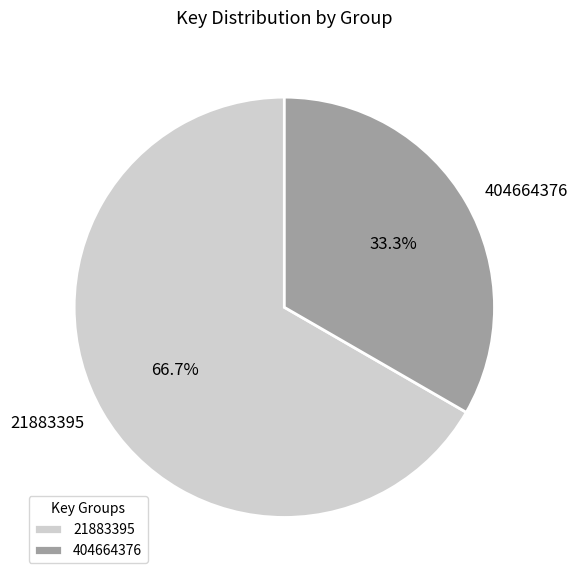

Is it true that 21883395 is 67% of the pie?

True